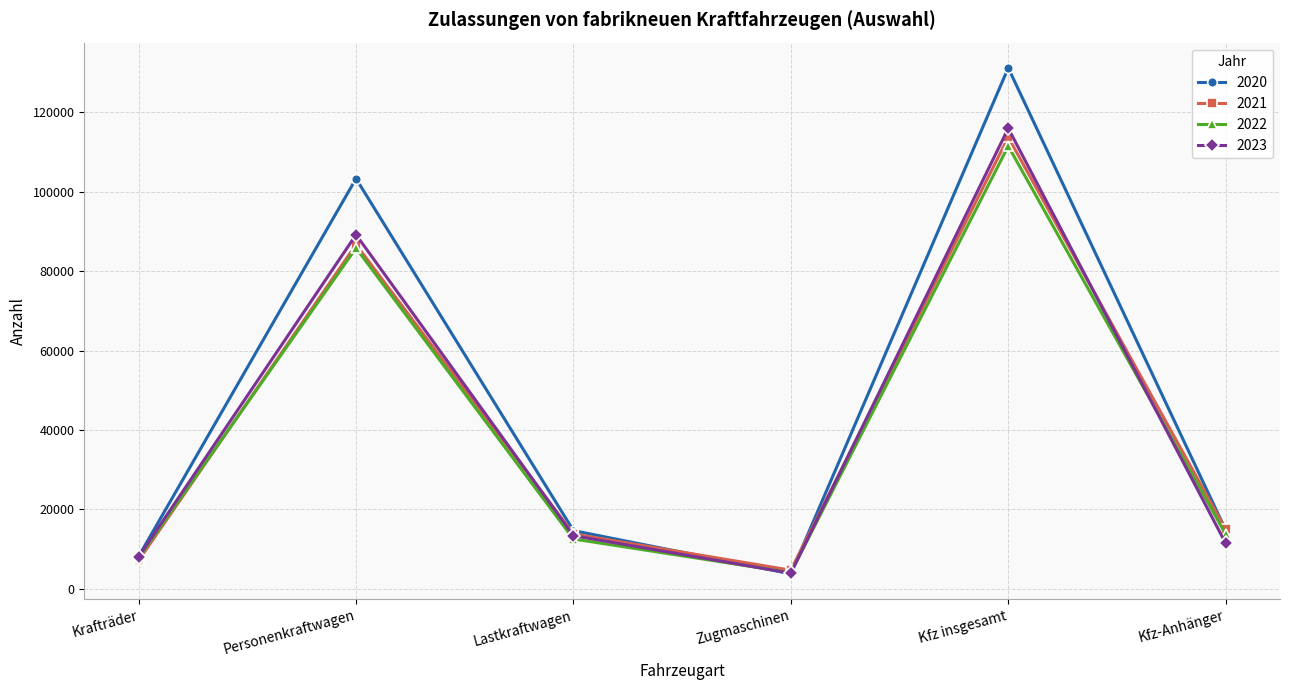

What is the minimum value for 2021?

4714